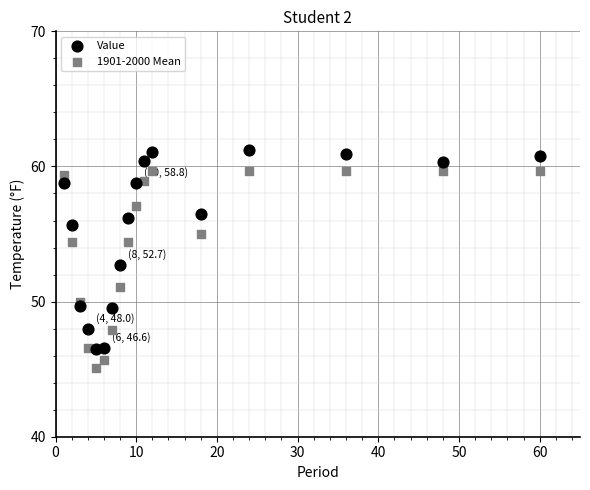

Which series contains the lowest Y value?

1901-2000 Mean